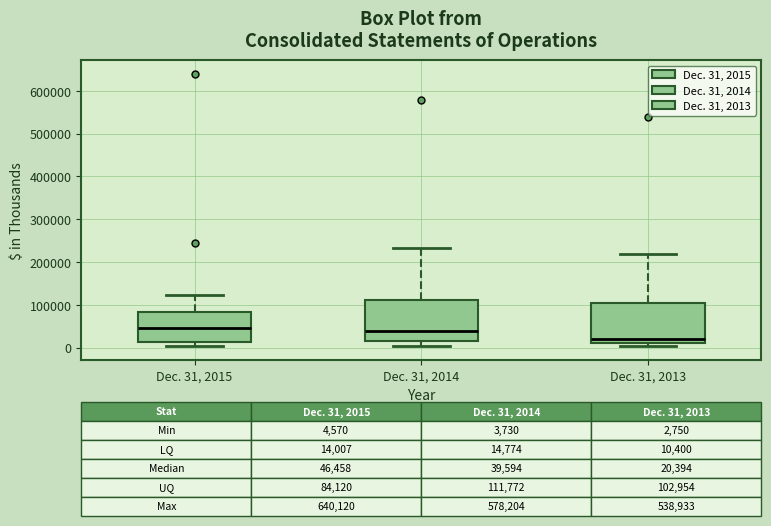

Which box has the lowest median line?

Dec. 31, 2013